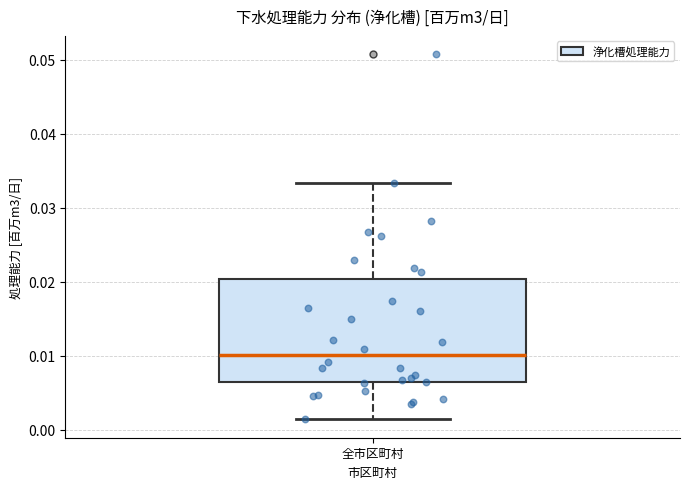

Read this box plot against the y-axis: the position of the median line, the range covered by the box, and the ends of both whiskers. The values are not printed on the chart, so give them approximately, as read against the axis.

median 0.010, box 0.006 to 0.020, whiskers 0.001 to 0.033